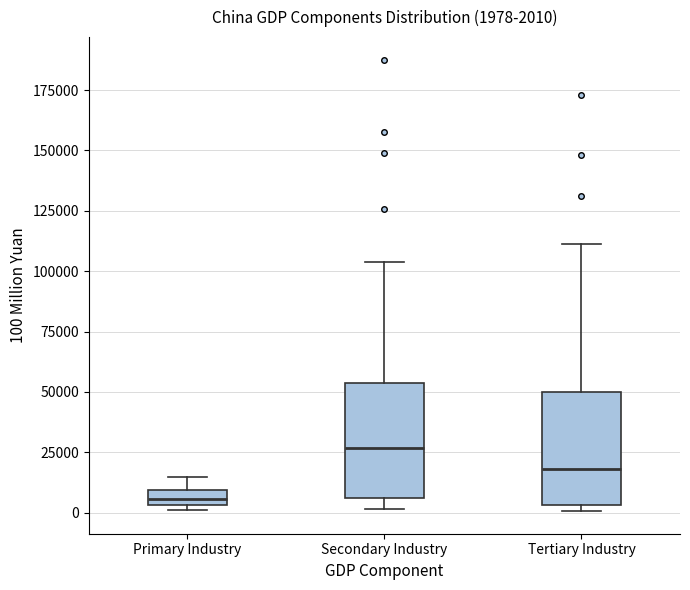

Which box's median line is the lowest?

Primary Industry